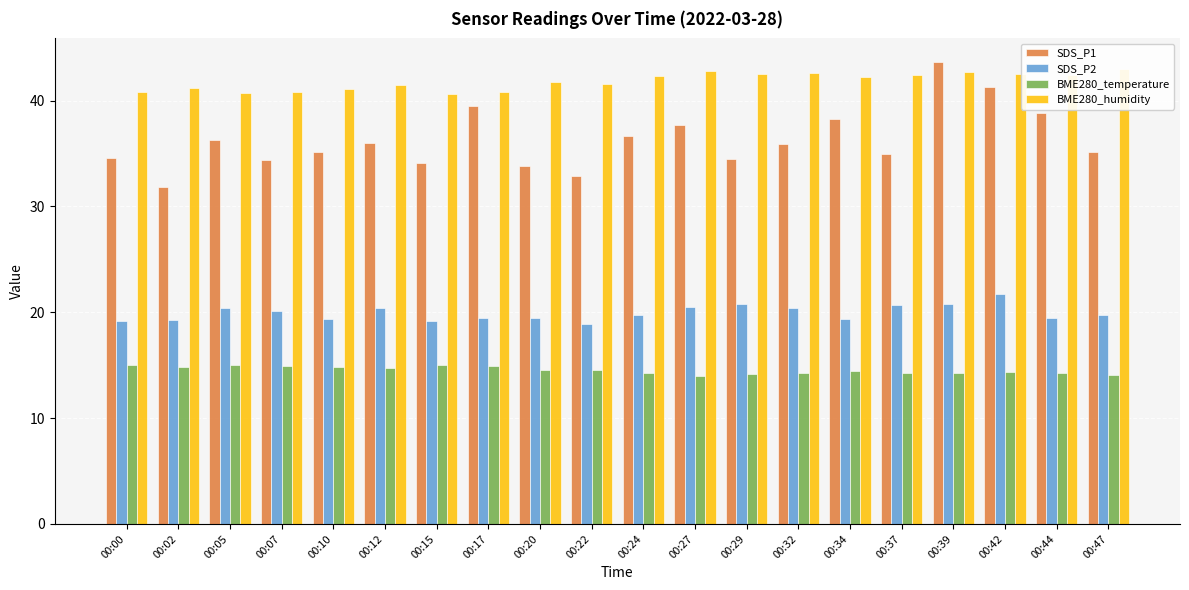

Rank the series by their maximum value, from lowest to highest.

BME280_temperature, SDS_P2, BME280_humidity, SDS_P1